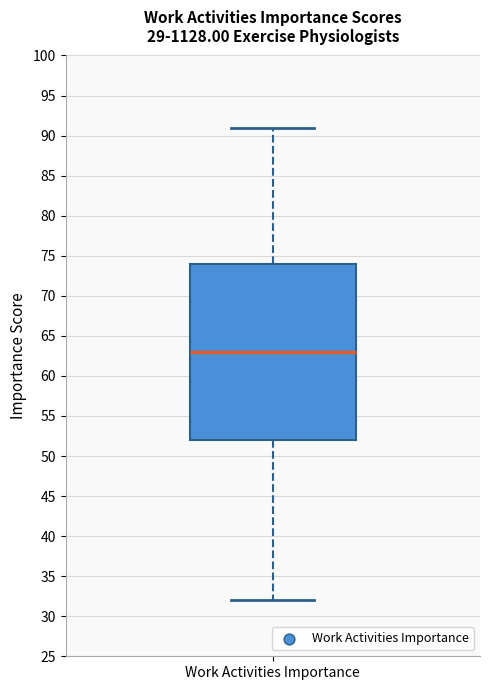

Transcribe this box plot: give where the median line is, the range the box spans, and where the two whiskers end, as read against the y-axis. The values are not printed on the chart, so give them approximately, as read against the axis.

median 63, box 52 to 74, whiskers 32 to 91